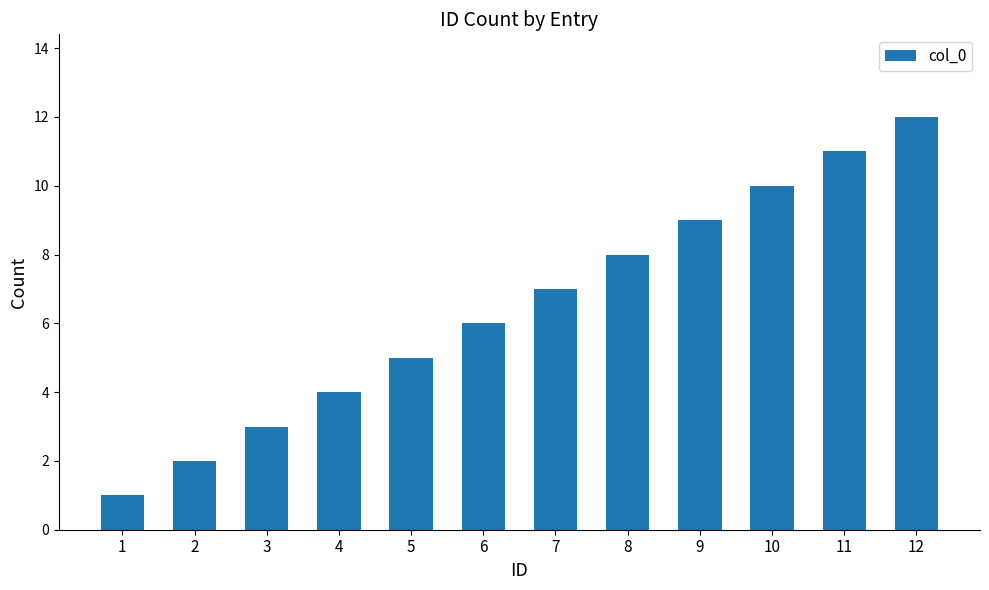

What is the difference between the maximum and minimum values?

11